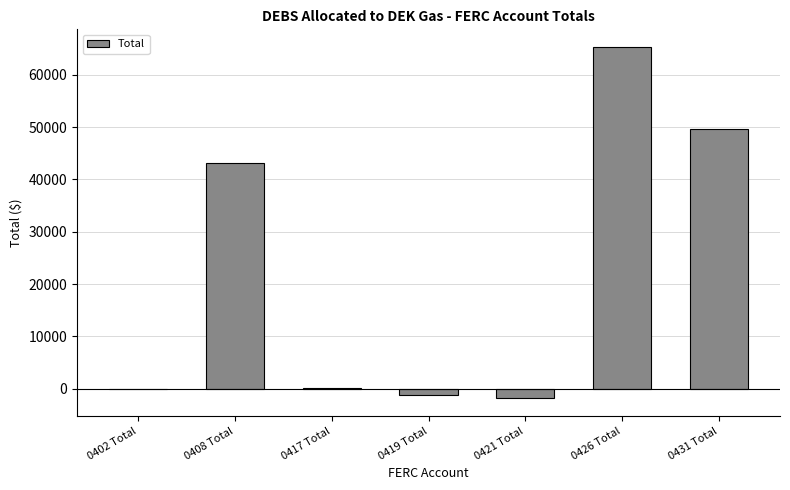

True or false: the data shows -1180.9 at 0419 Total.

True